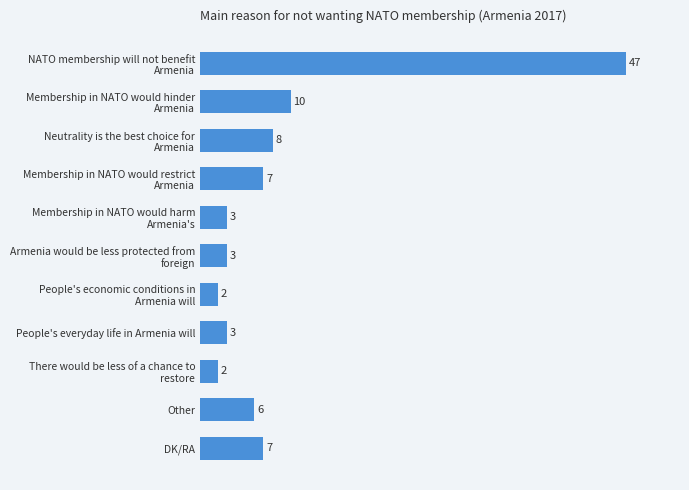

How many bars are there in total?

11